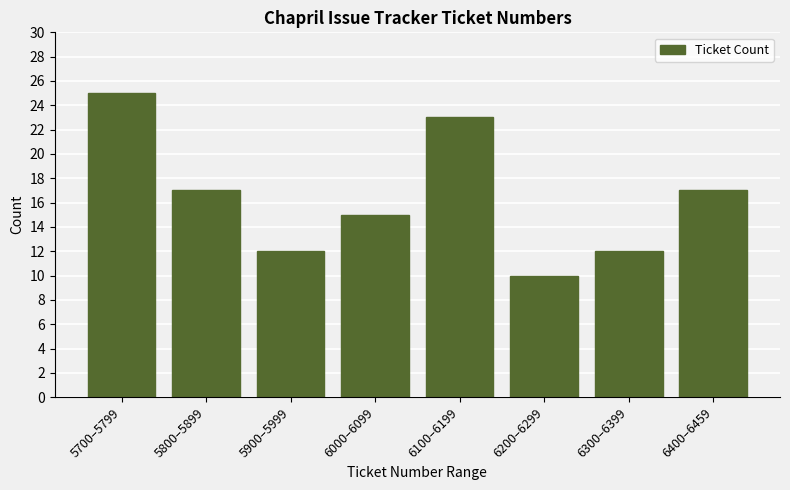

Reading right to left, extract all data points from this chart.

17	12	10	23	15	12	17	25